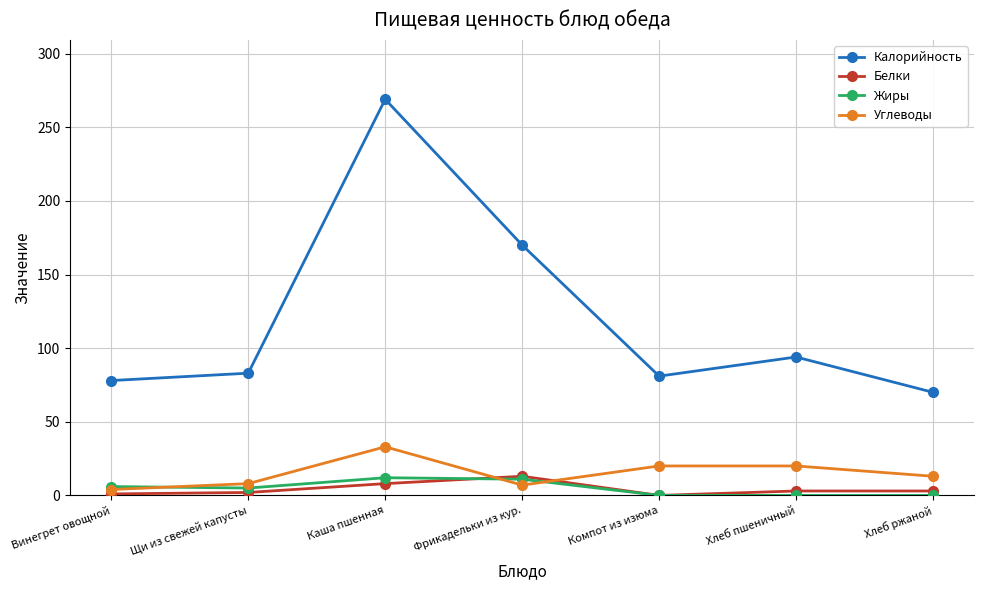

How many data points in Белки are less than 3?

3